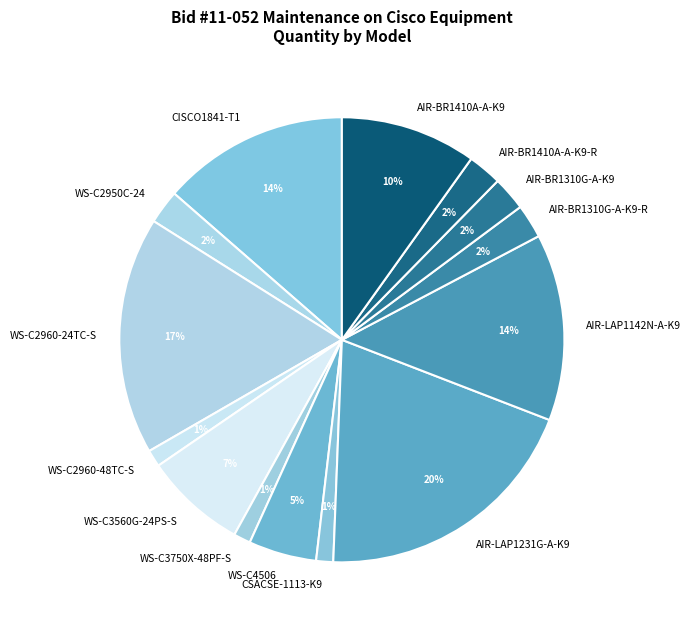

Between WS-C3750X-48PF-S and AIR-LAP1231G-A-K9, which is larger?

AIR-LAP1231G-A-K9